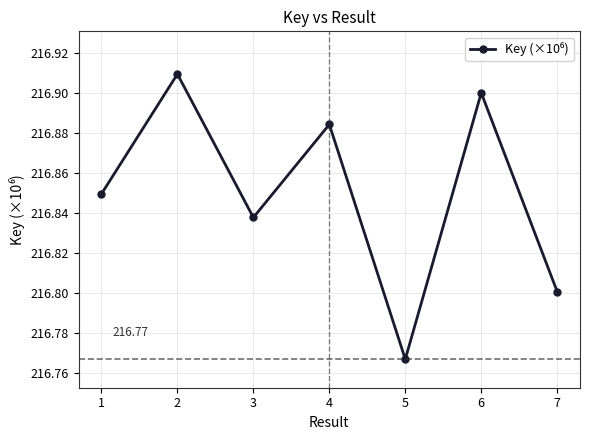

Rank the categories by value from lowest to highest.

5, 7, 3, 1, 4, 6, 2